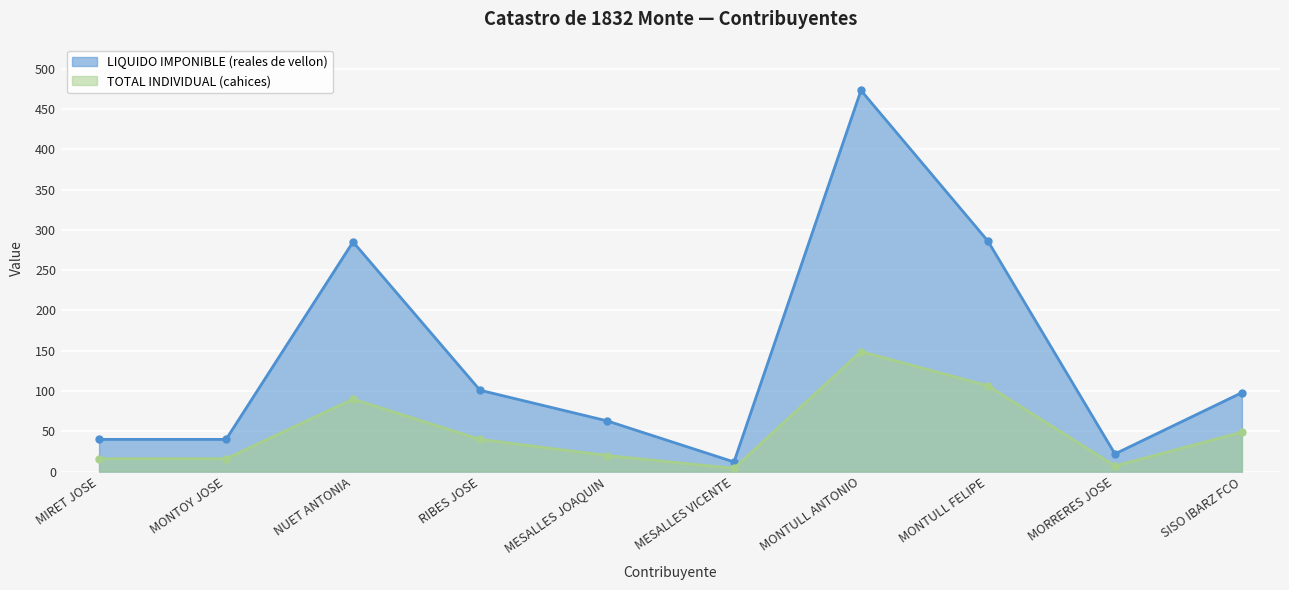

At which label does TOTAL INDIVIDUAL (cahices) first exceed 40?

NUET ANTONIA